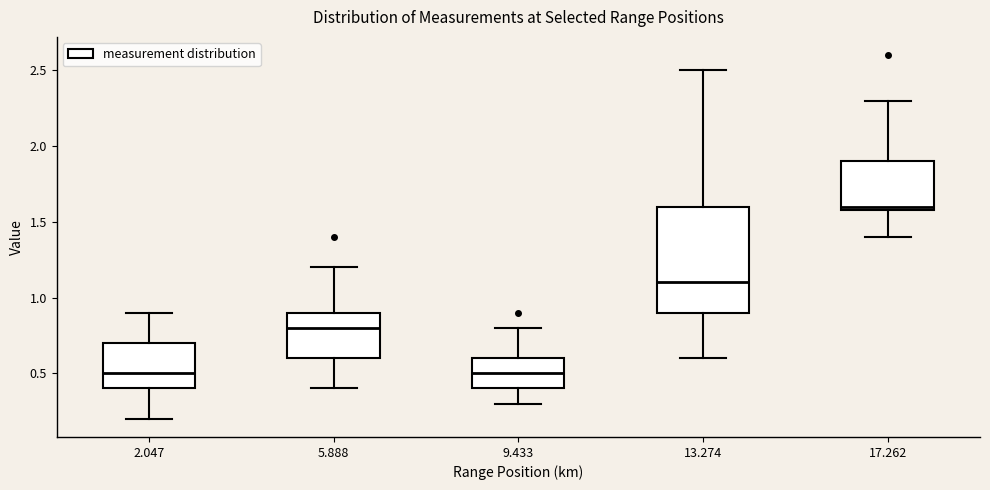

Reading left to right, read every box against the y-axis: the position of its median line, the range the box covers, and the ends of its whiskers. The values are not printed on the chart, so give them approximately, as read against the axis.

2.047: median 0.5, box 0.4 to 0.7, whiskers 0.2 to 0.9
5.888: median 0.8, box 0.6 to 0.9, whiskers 0.4 to 1.2
9.433: median 0.5, box 0.4 to 0.6, whiskers 0.3 to 0.8
13.274: median 1.1, box 0.9 to 1.6, whiskers 0.6 to 2.5
17.262: median 1.6 (just above the box's lower edge), box 1.6 to 1.9, whiskers 1.4 to 2.3